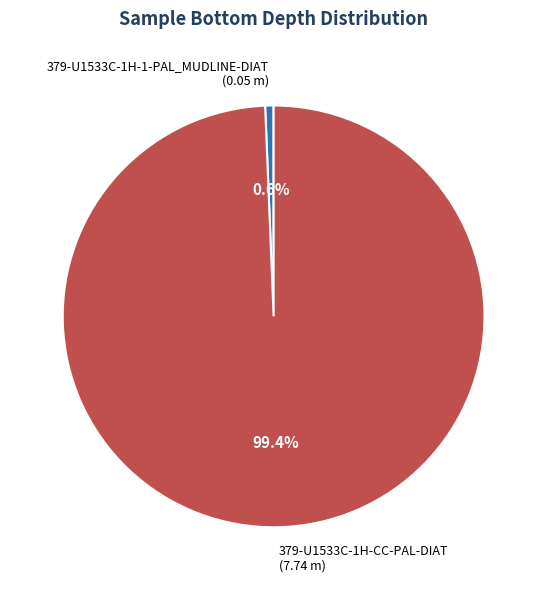

Count the number of slices in the pie.

2